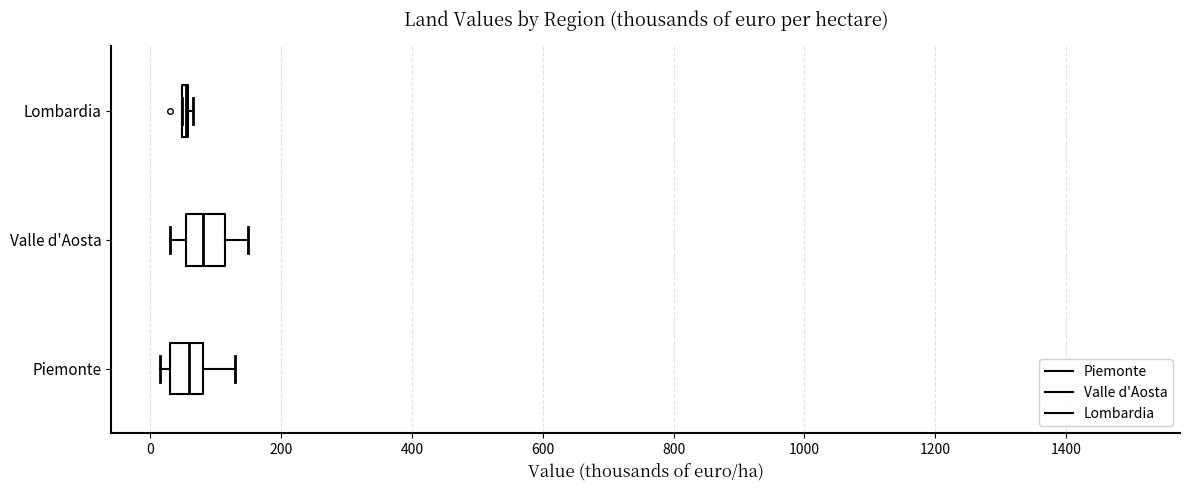

Reading bottom to top, read every box against the x-axis: the position of its median line, the range the box covers, and the ends of its whiskers. The values are not printed on the chart, so give them approximately, as read against the axis.

Piemonte: median 60, box 40 to 80, whiskers 20 to 140
Valle d'Aosta: median 80, box 60 to 120, whiskers 40 to 160
Lombardia: box collapsed to a line at 60, whiskers 40 to 60